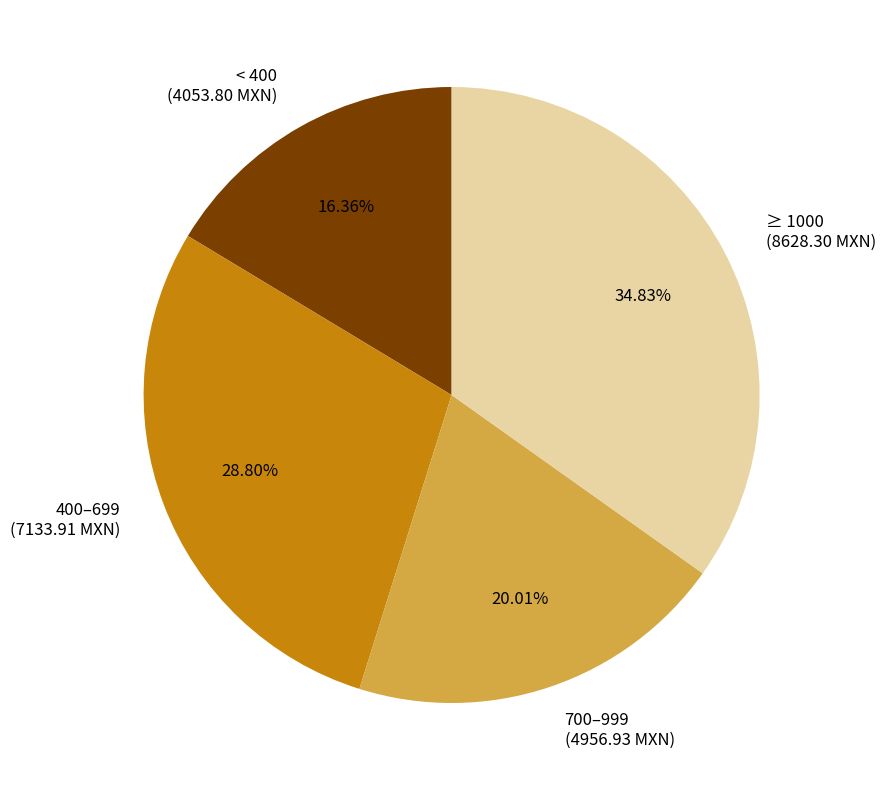

Is the sum of ≥ 1000 (8628.30 MXN) and < 400 (4053.80 MXN) greater than half?

Yes